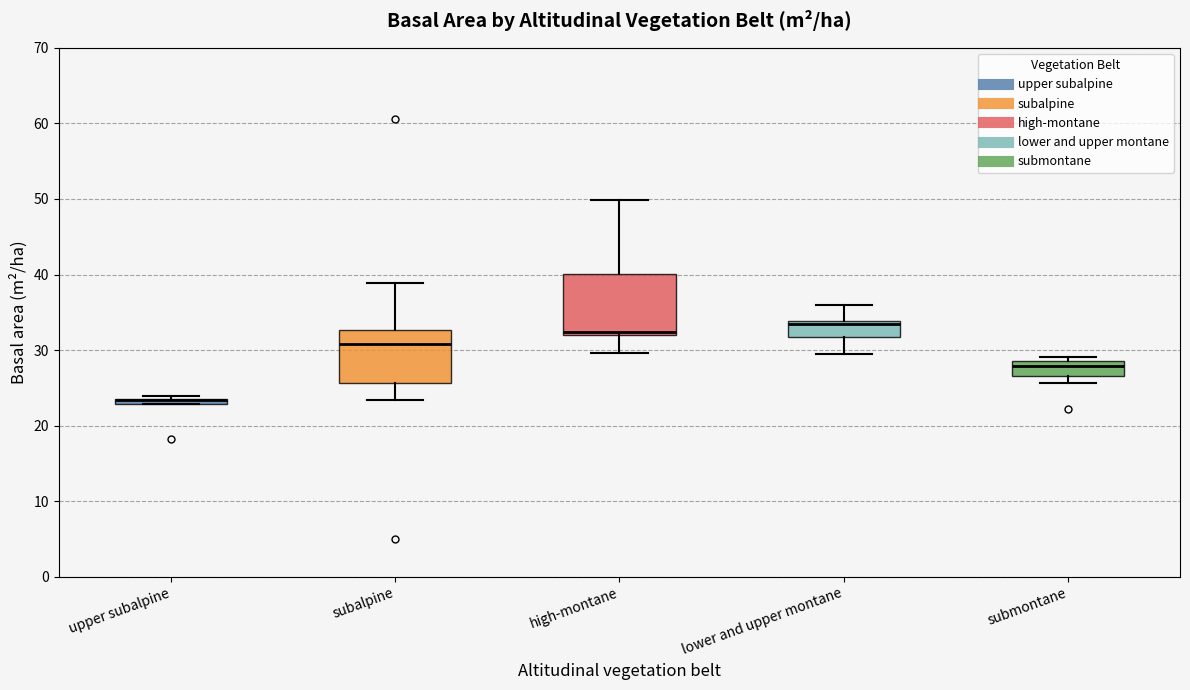

Which box is the tallest, from its lower edge to its upper edge?

high-montane